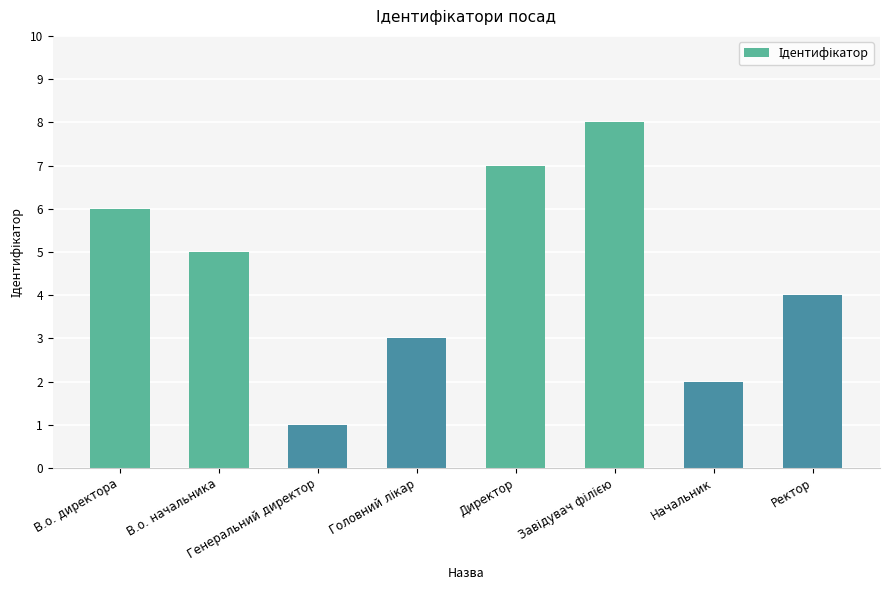

What is the difference between the second highest and second lowest values?

5